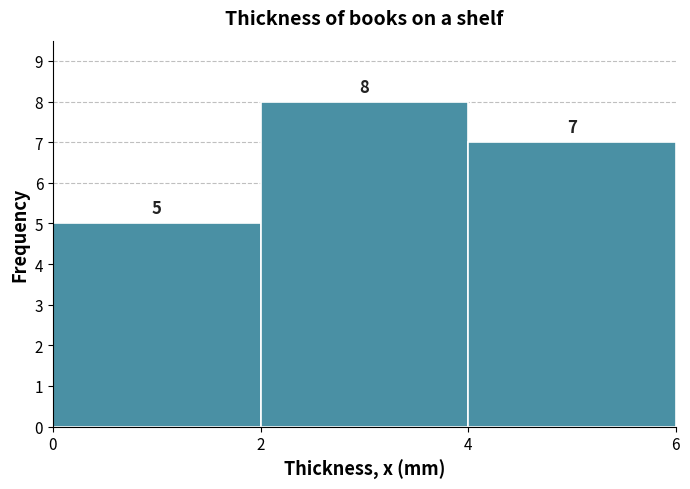

Reading left to right, transcribe this chart: for each bar, give the range it covers on the x-axis and its height.

0 to 2: 5
2 to 4: 8
4 to 6: 7